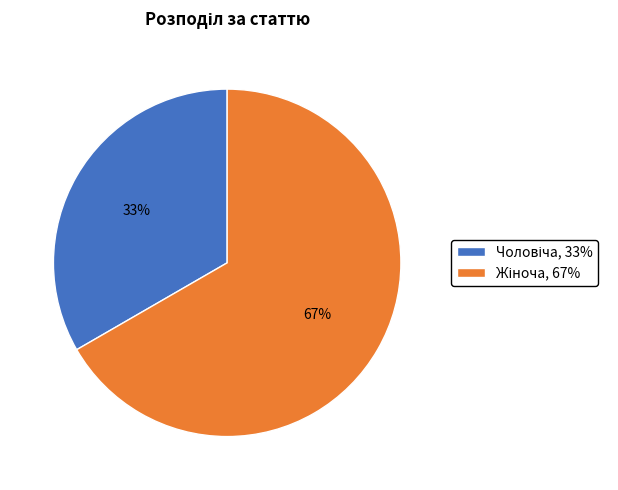

Is there any slice that represents more than half of the pie?

Yes